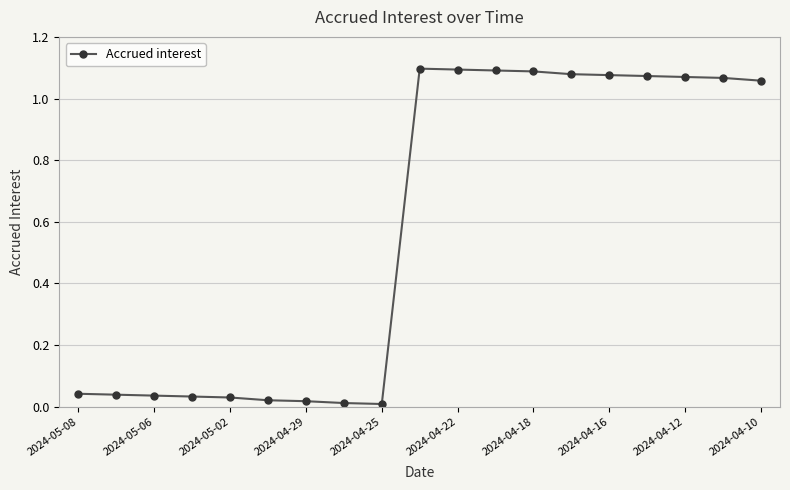

What is the sum of all values?

11.0